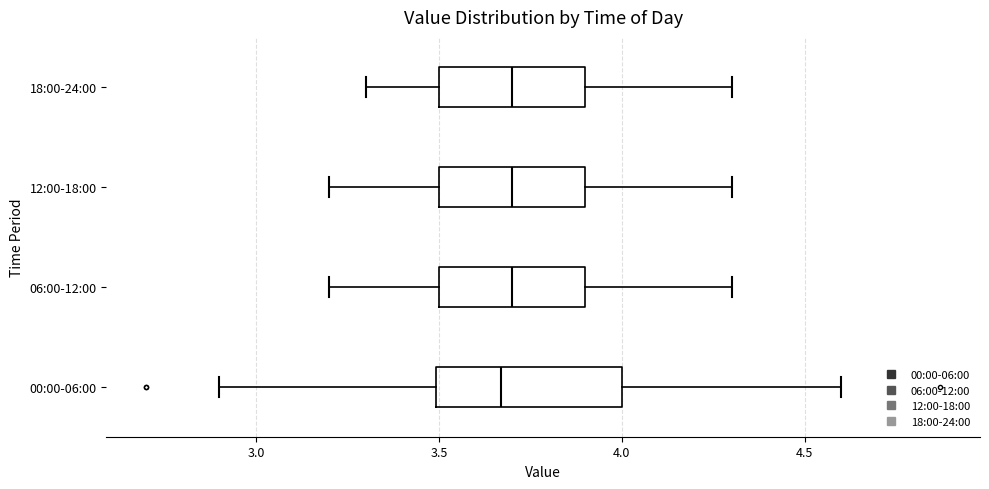

Reading bottom to top, transcribe this box plot: for each box, give where its median line is, the range the box spans, and where its two whiskers end, as read against the x-axis. The values are not printed on the chart, so give them approximately, as read against the axis.

00:00-06:00: median 3.65, box 3.50 to 4.00, whiskers 2.90 to 4.60
06:00-12:00: median 3.70, box 3.50 to 3.90, whiskers 3.20 to 4.30
12:00-18:00: median 3.70, box 3.50 to 3.90, whiskers 3.20 to 4.30
18:00-24:00: median 3.70, box 3.50 to 3.90, whiskers 3.30 to 4.30